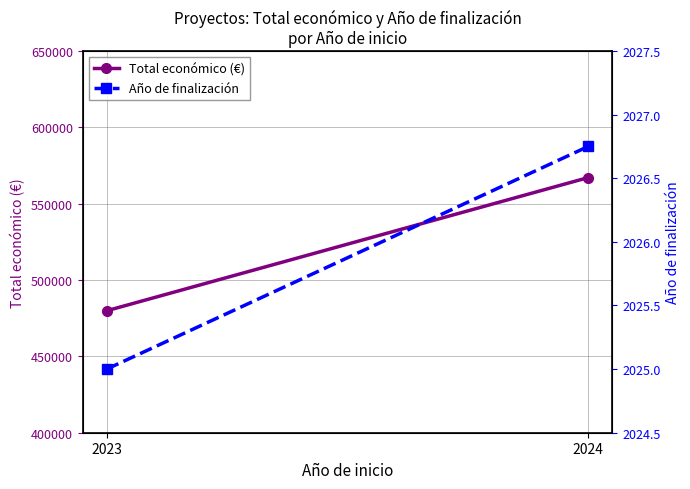

What is the difference between the Total económico (€) values at 2023 and 2024?

87239.8